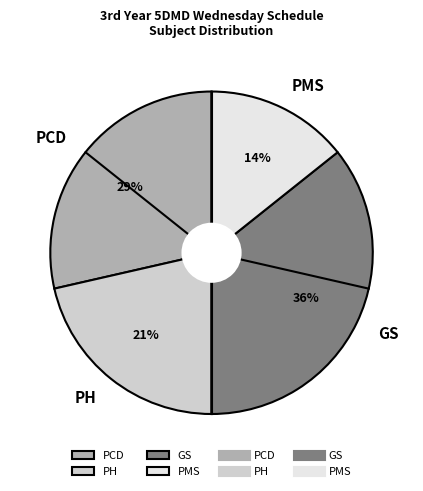

Between PMS and GS, which is larger?

GS